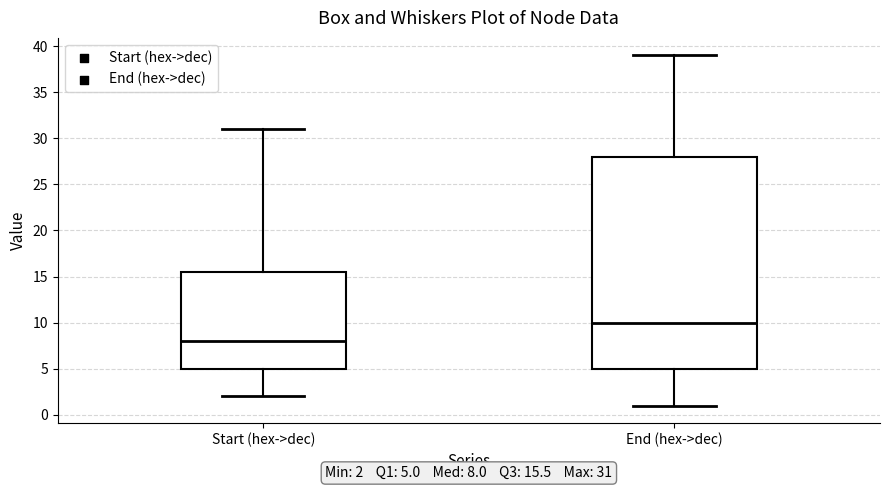

Comparing the boxes themselves (not the whiskers), which one is the tallest?

End (hex->dec)